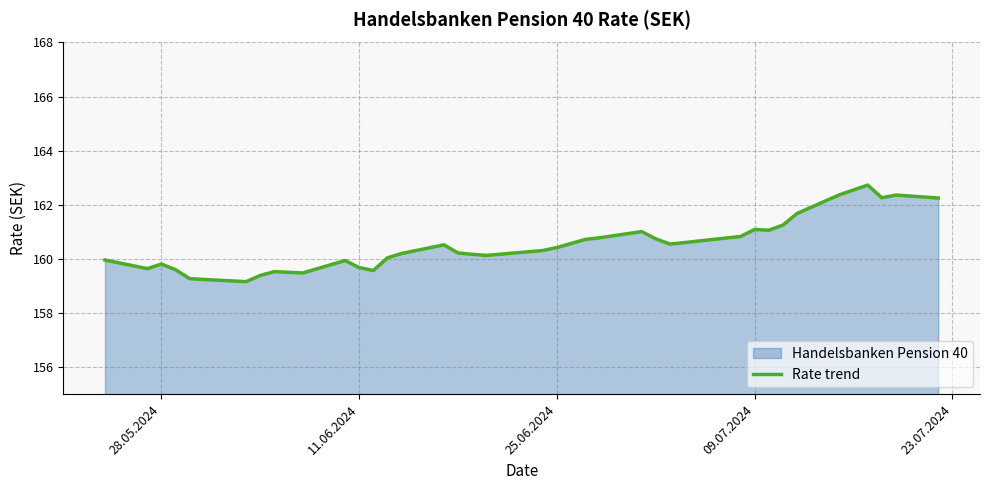

The value at 11.06.2024 is 244.1. True or false?

False